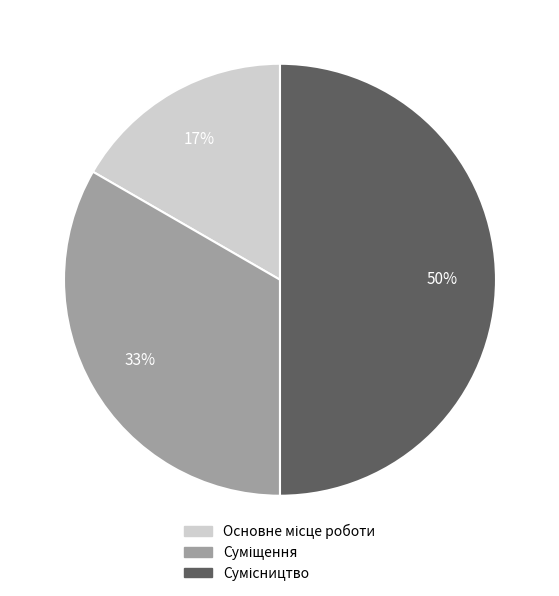

To the nearest percent, what is the difference between the largest and smallest slice percentages?

33%